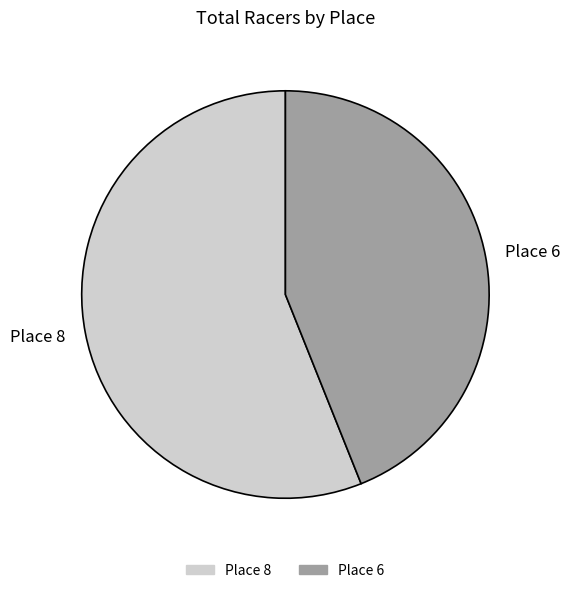

What is the largest slice in the pie chart?

Place 8